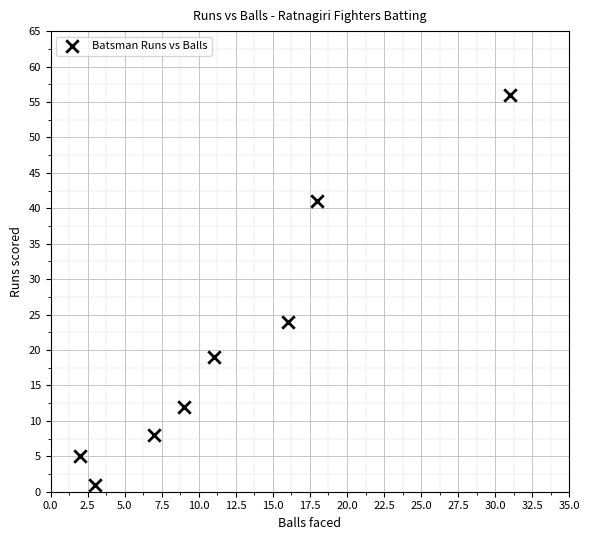

What is the range of X values (max minus min)?

29